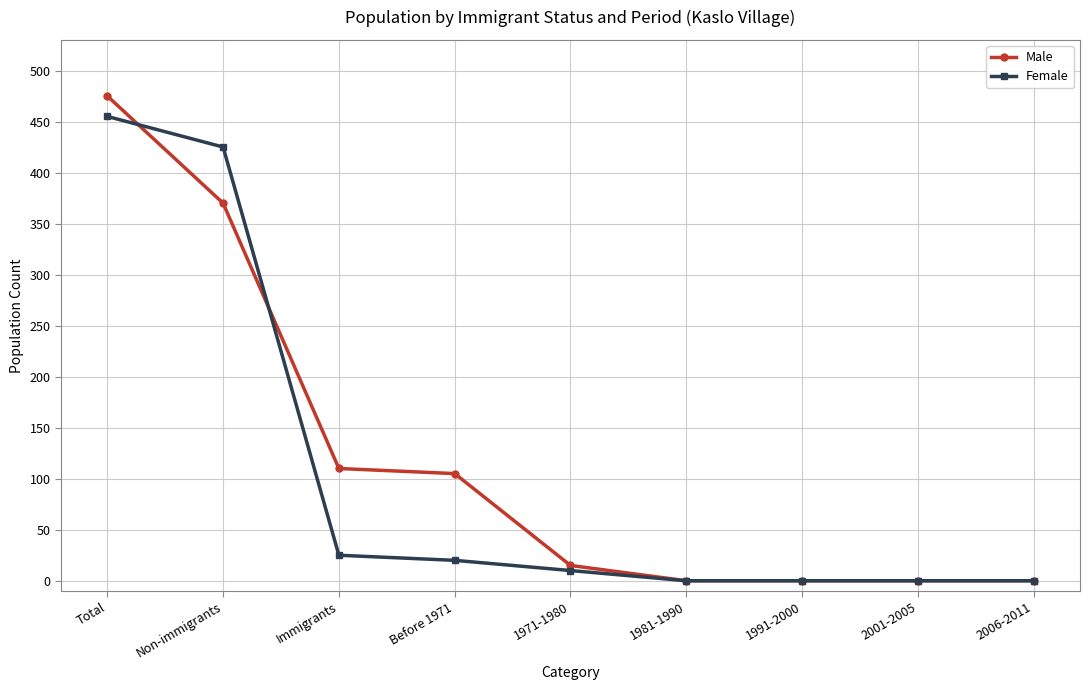

Is it true that Male equals 0 at 1981-1990?

True